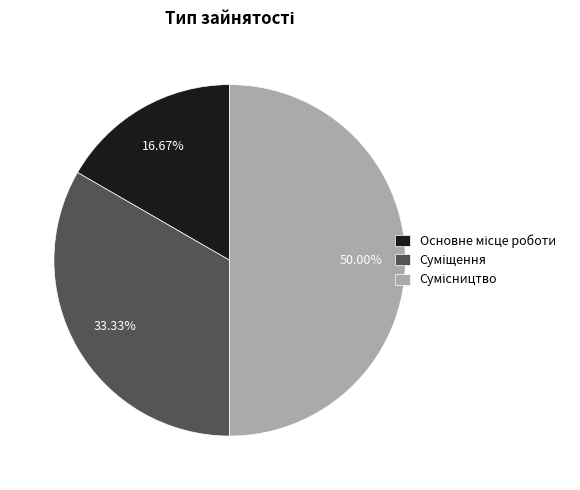

Rank the categories by value from lowest to highest.

Основне місце роботи, Суміщення, Сумісництво